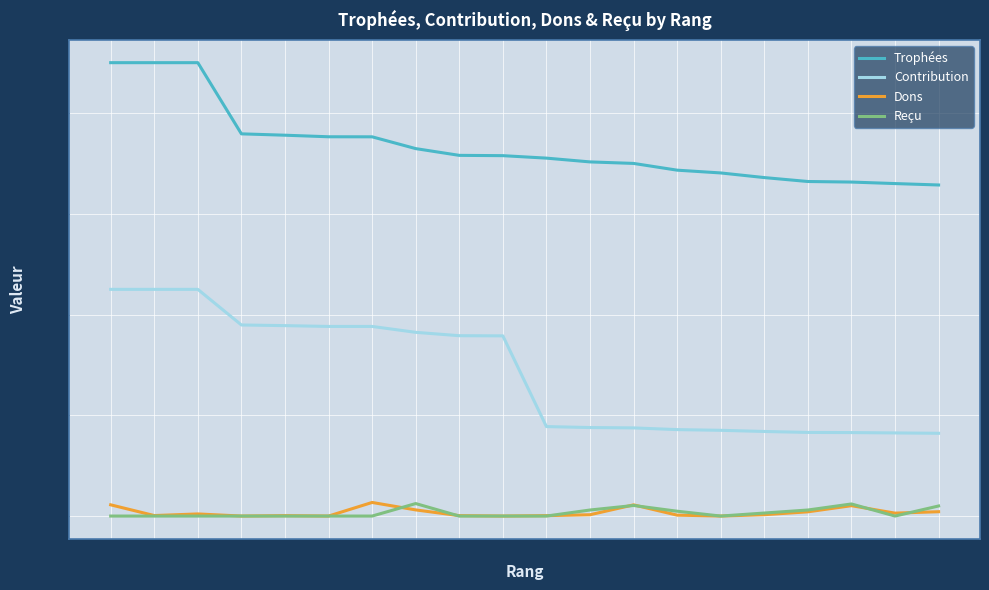

The value of Trophées at 4 is 7587. True or false?

True